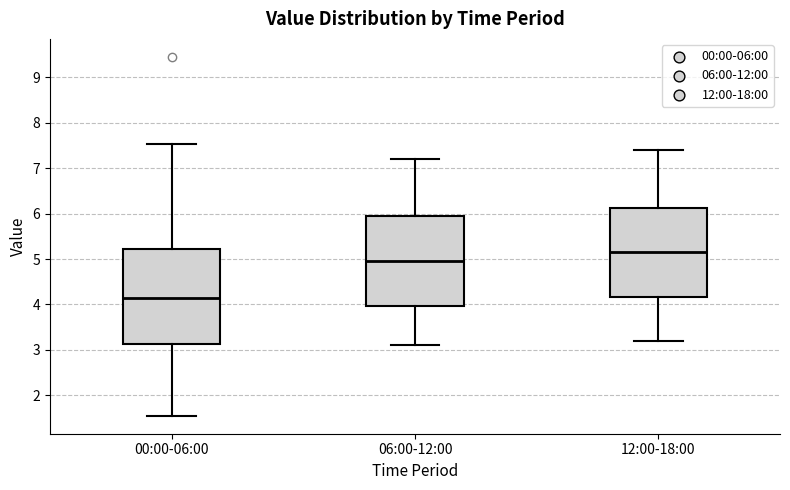

Where does the upper whisker of the box for 06:00-12:00 end on the y-axis? The values are not printed on the chart, so give them approximately, as read against the axis.

7.2